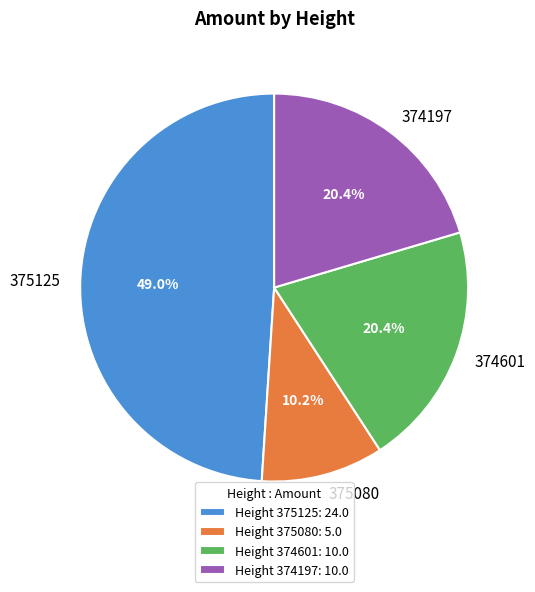

Which slice is the largest?

375125